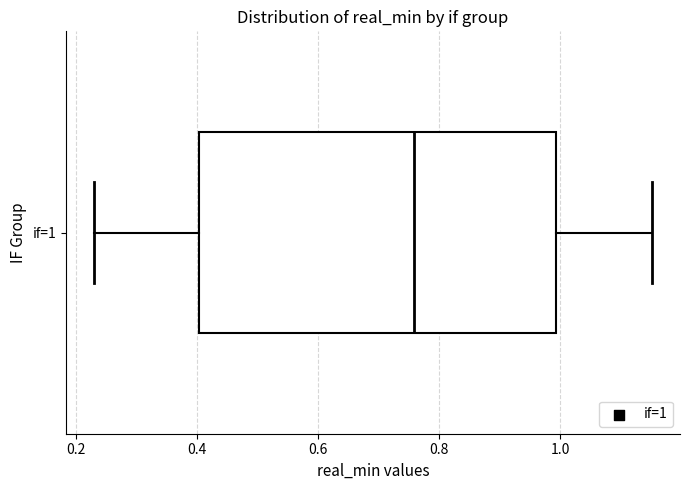

Where is the left edge of the box for if=1 on the x-axis? The values are not printed on the chart, so give them approximately, as read against the axis.

0.40